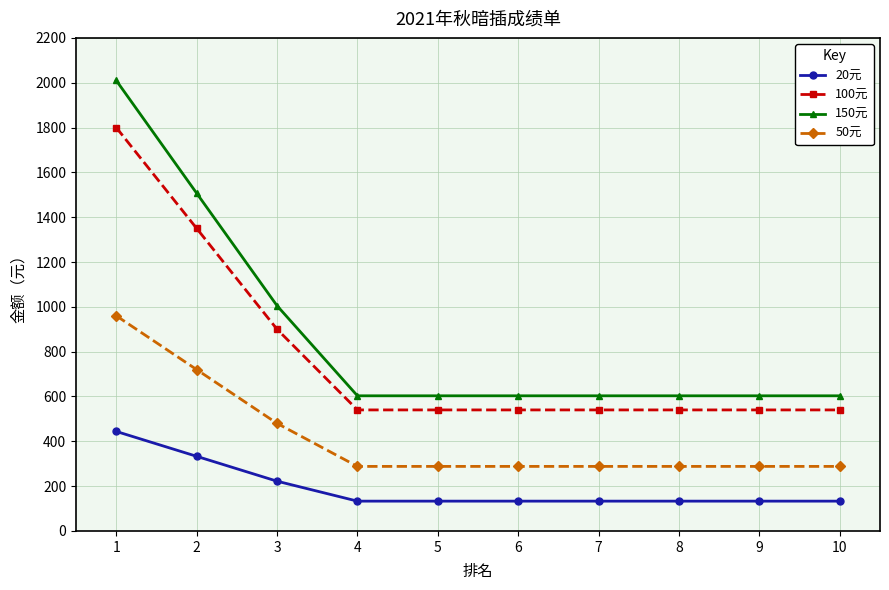

Reading left to right, transcribe all the data shown in this chart.

20元: 1=444	2=333	3=222	4=133	5=133	6=133	7=133	8=133	9=133	10=133
100元: 1=1800	2=1350	3=900	4=540	5=540	6=540	7=540	8=540	9=540	10=540
150元: 1=2010	2=1507	3=1005	4=603	5=603	6=603	7=603	8=603	9=603	10=603
50元: 1=960	2=720	3=480	4=288	5=288	6=288	7=288	8=288	9=288	10=288